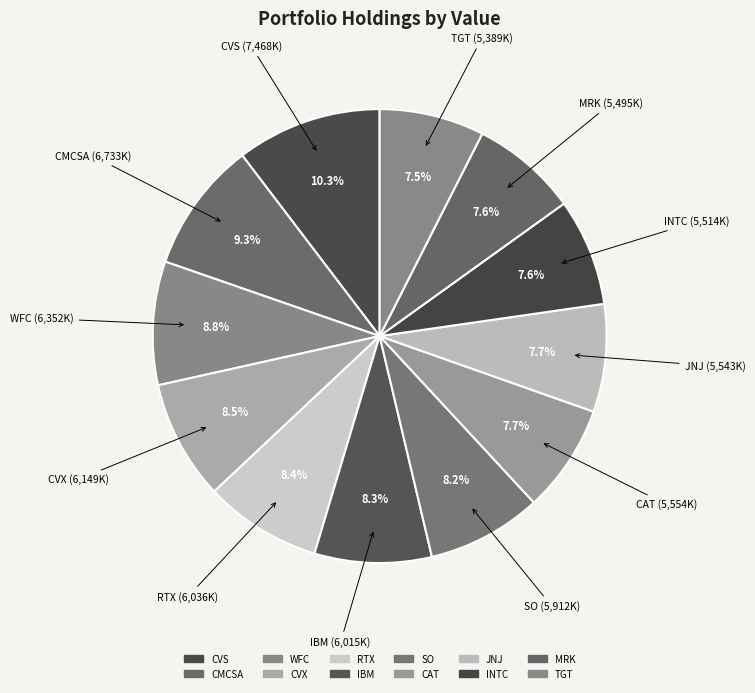

What is the change in value from CMCSA to MRK?

-1238000